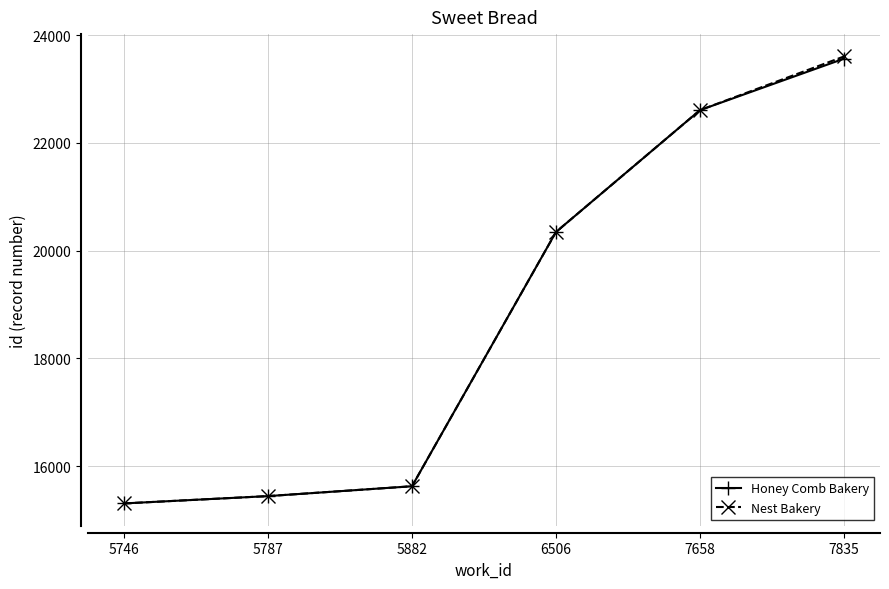

What is the minimum value shown in the chart?

15305